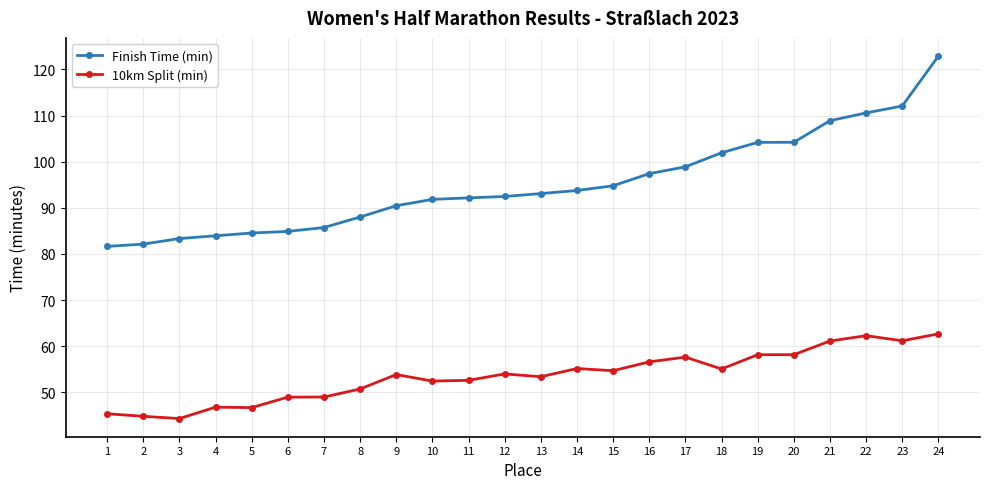

Which series changed the most between 3 and 12?

10km Split (min)